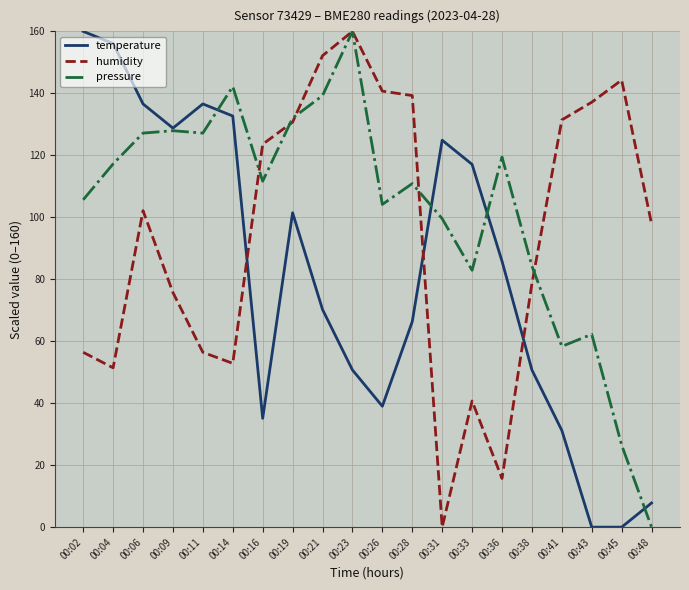

What is the maximum value shown in the chart?

160.0